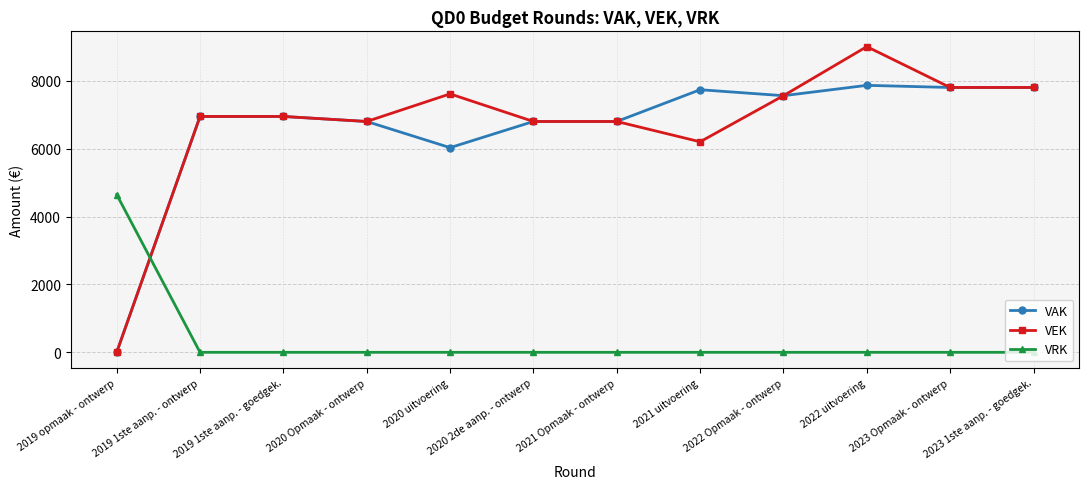

After their last crossing, which series has the higher values: VEK or VRK?

VEK